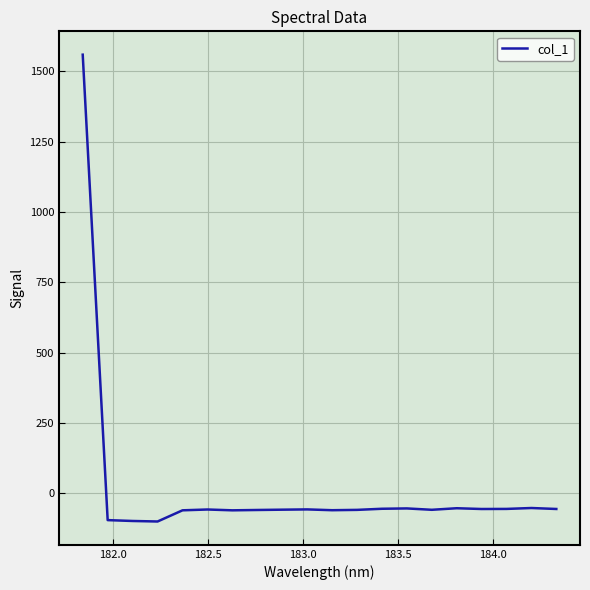

What is the difference between the maximum and minimum values?

1658.8